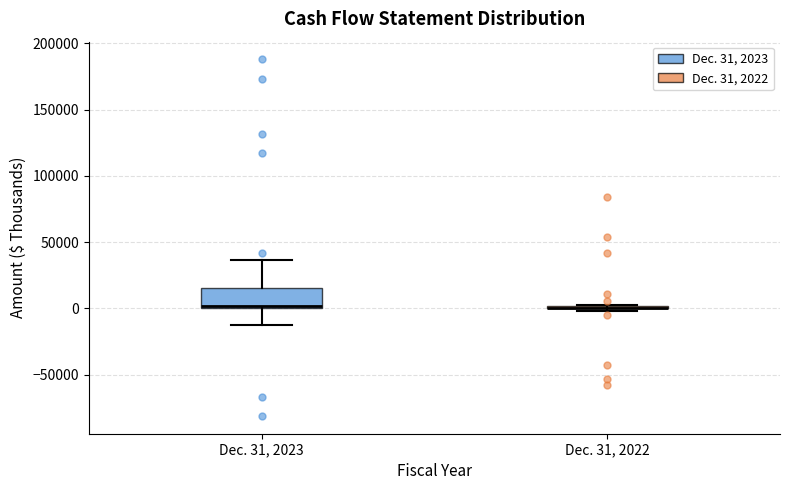

Comparing the boxes themselves (not the whiskers), which one is the tallest?

Dec. 31, 2023